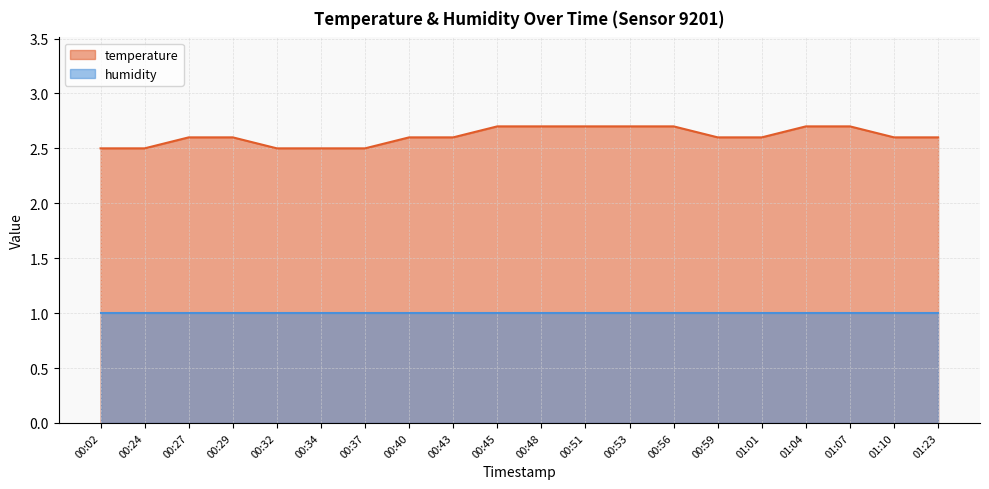

What is the difference between the maximum and minimum values?

0.2